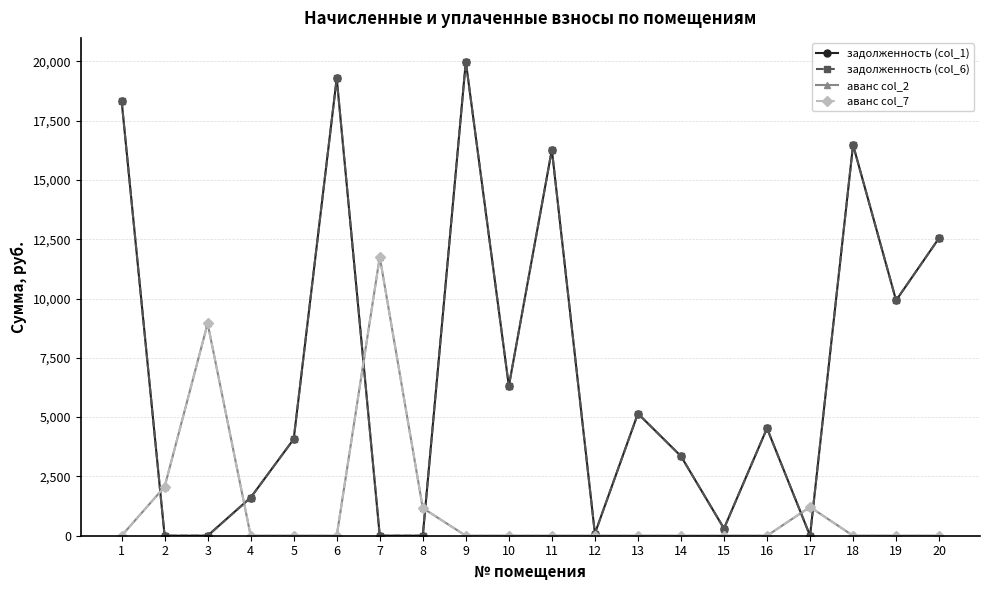

Does the chart have visible grid lines?

Yes